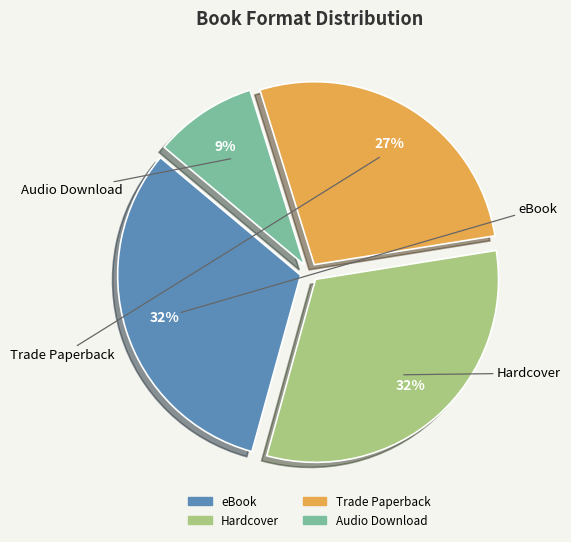

Approximately how many times larger is the value at Audio Download compared to Trade Paperback?

0.3